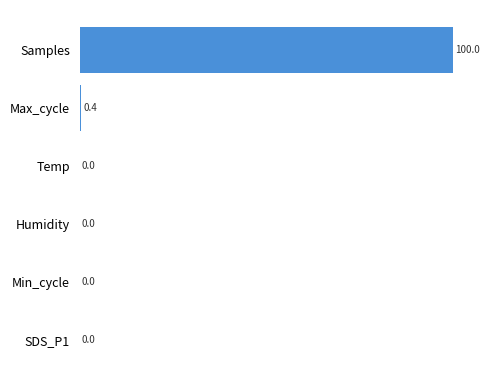

The value at Temp is 0.0. True or false?

True